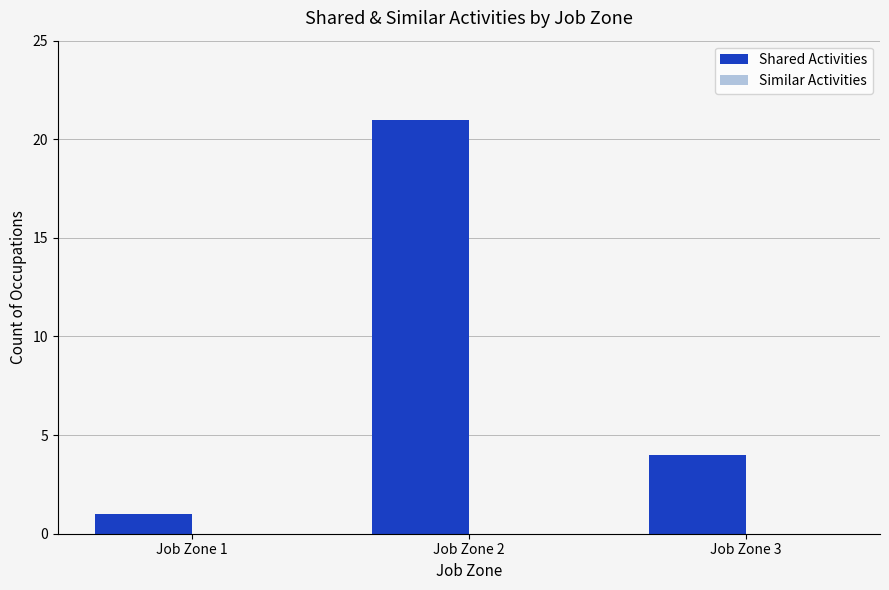

What is the value of the 2nd bar from the left?

21